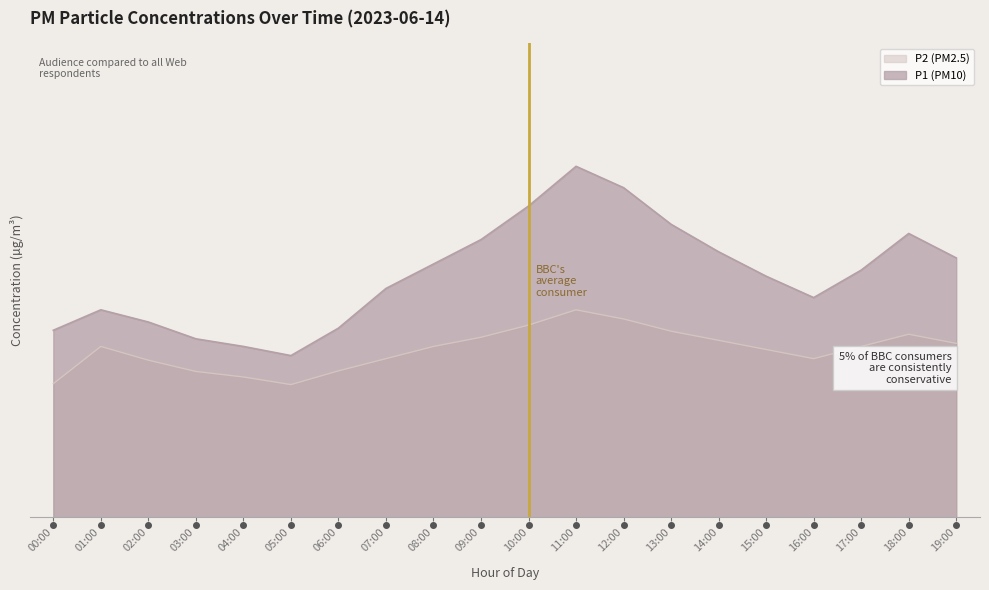

Reading left to right, list all the values displayed in this chart.

P1: 6.1	6.8	6.4	5.8	5.6	5.3	6.2	7.5	8.3	9.1	10.2	11.5	10.8	9.6	8.7	7.9	7.2	8.1	9.3	8.5
P2: 4.4	5.6	5.2	4.8	4.6	4.3	4.8	5.2	5.6	5.9	6.3	6.8	6.5	6.1	5.8	5.5	5.2	5.6	6.0	5.7